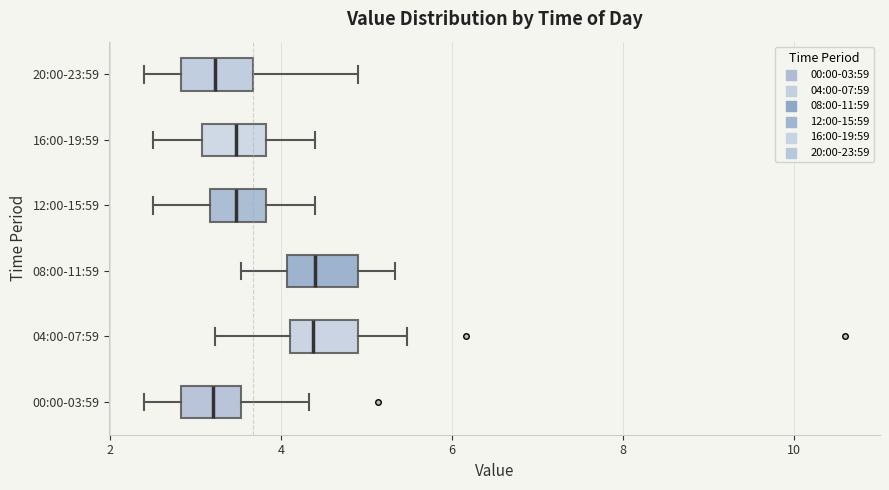

Reading bottom to top, transcribe this box plot: for each box, give where its median line is, the range the box spans, and where its two whiskers end, as read against the x-axis. The values are not printed on the chart, so give them approximately, as read against the axis.

00:00-03:59: median 3.2, box 2.8 to 3.6, whiskers 2.4 to 4.4
04:00-07:59: median 4.4, box 4.2 to 5.0, whiskers 3.2 to 5.4
08:00-11:59: median 4.4, box 4.0 to 5.0, whiskers 3.6 to 5.4
12:00-15:59: median 3.4, box 3.2 to 3.8, whiskers 2.6 to 4.4
16:00-19:59: median 3.4, box 3.0 to 3.8, whiskers 2.6 to 4.4
20:00-23:59: median 3.2, box 2.8 to 3.6, whiskers 2.4 to 5.0